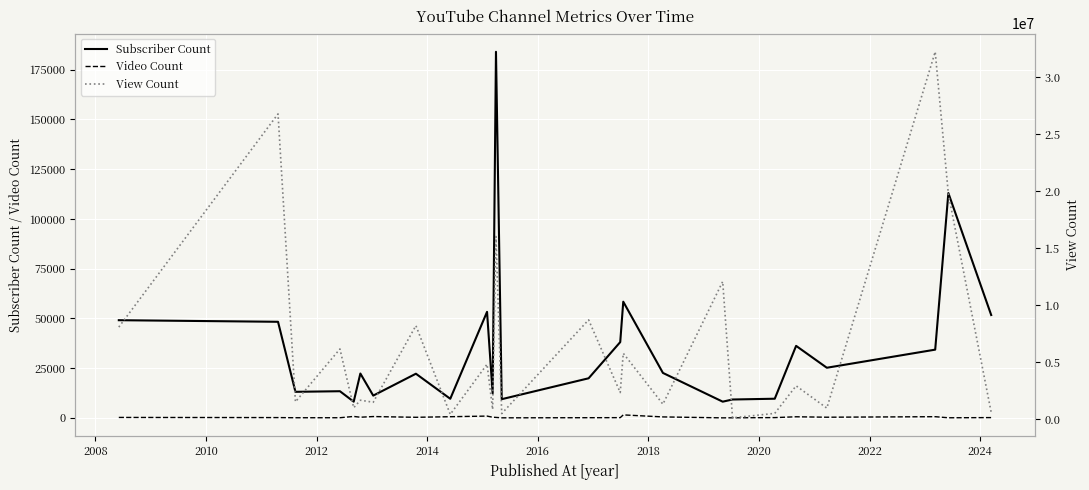

True or false: Subscriber Count and Video Count intersect in this chart.

False